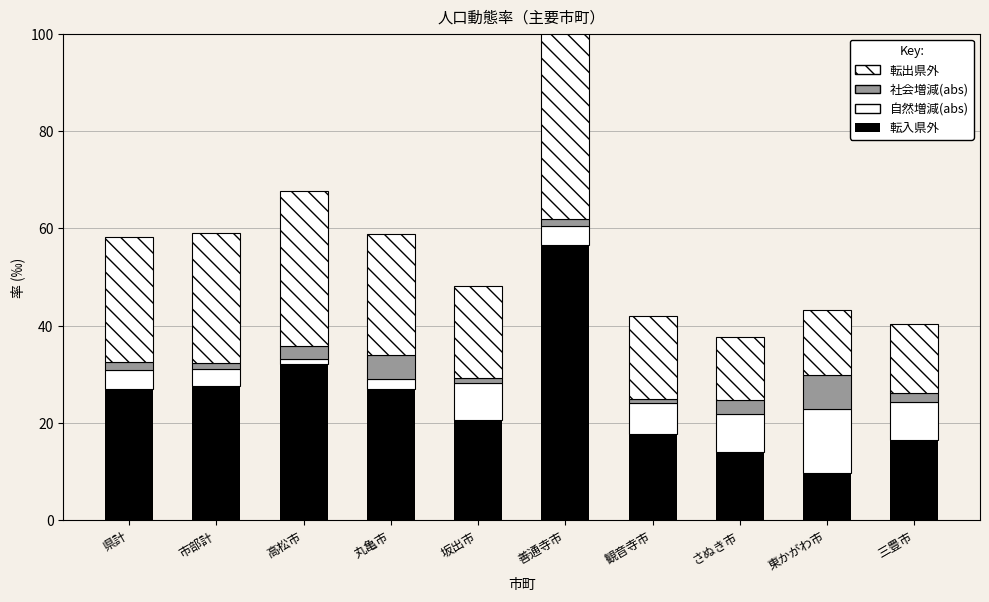

Reading left to right, extract all data points from this chart.

転入県外: 27.0	27.5	32.1	27.0	20.6	56.6	17.8	14.0	9.7	16.5
自然増減(abs): 3.8	3.5	1.1	2.0	7.5	3.8	6.2	7.9	13.2	7.7
社会増減(abs): 1.8	1.3	2.5	4.9	1.1	1.4	1.0	2.8	6.9	1.9
転出県外: 25.7	26.7	31.9	24.9	18.9	53.3	17.0	13.0	13.3	14.2